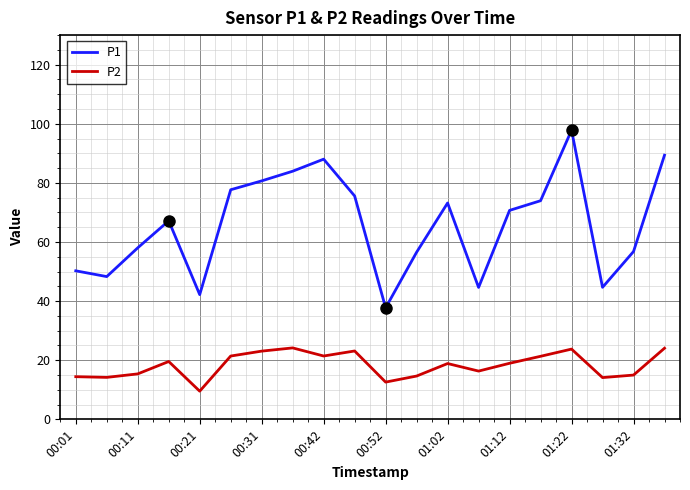

Which series has the largest total across all categories?

P1